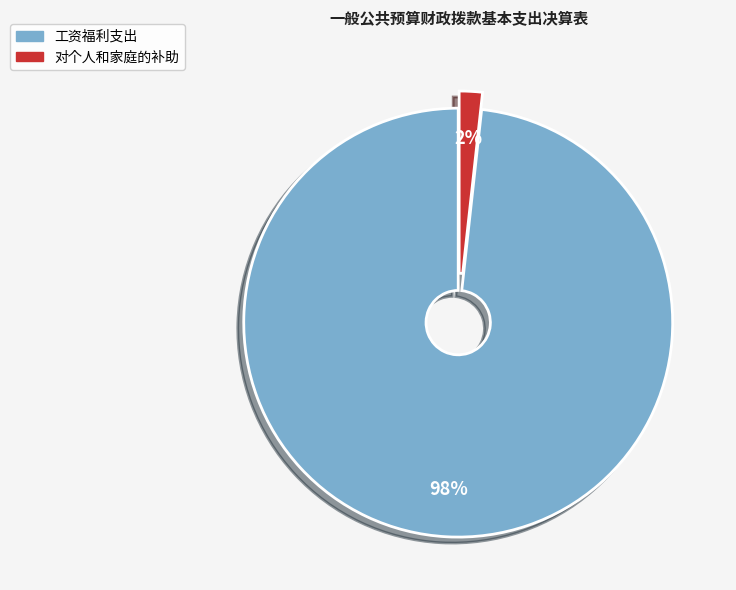

Is there any slice that represents more than half of the pie?

Yes